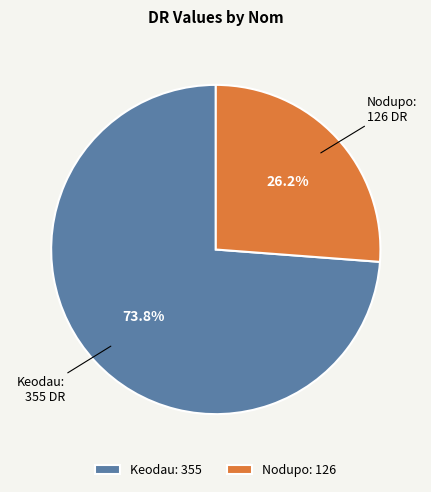

What is the smallest slice in the pie chart?

Nodupo